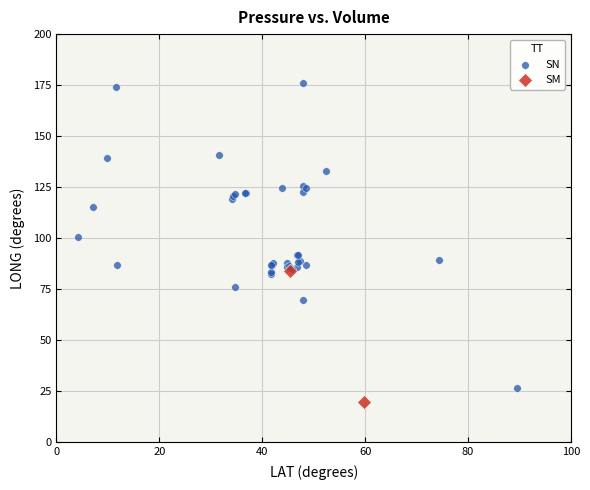

What are all the series names shown in the legend?

SN, SM